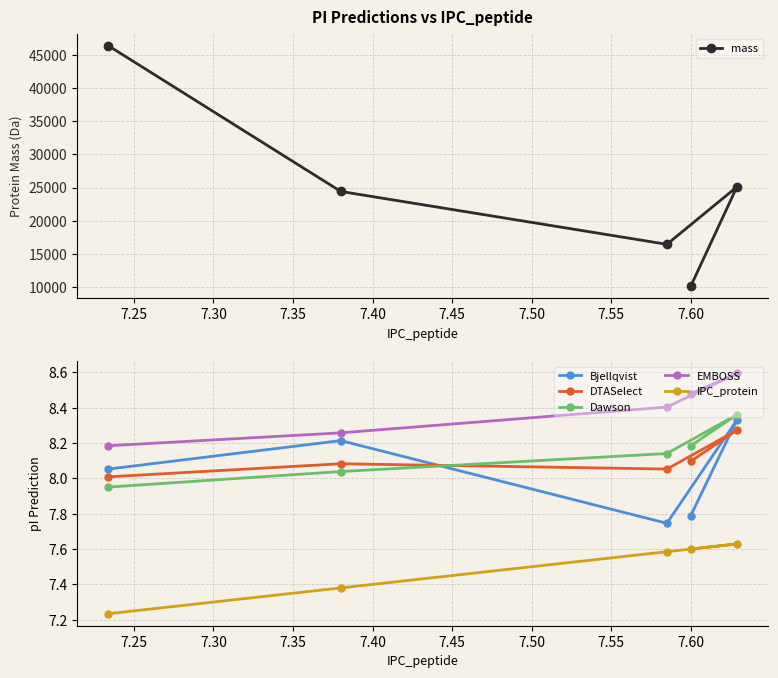

What is the minimum value for mass?

10135.8